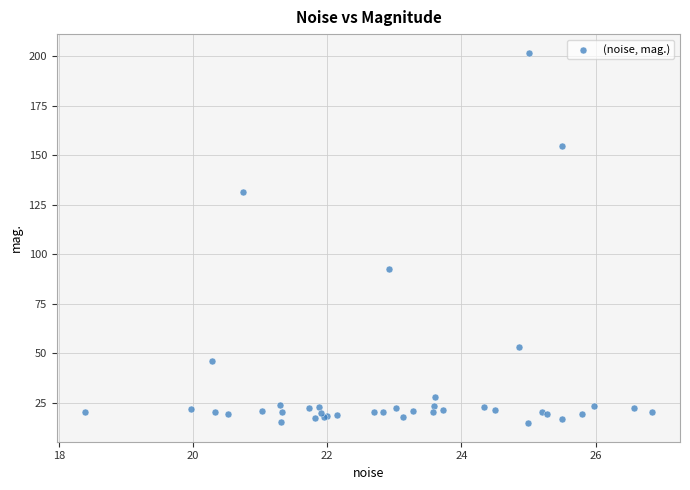

What Y value in the scatter plot is closest to 108?

92.7